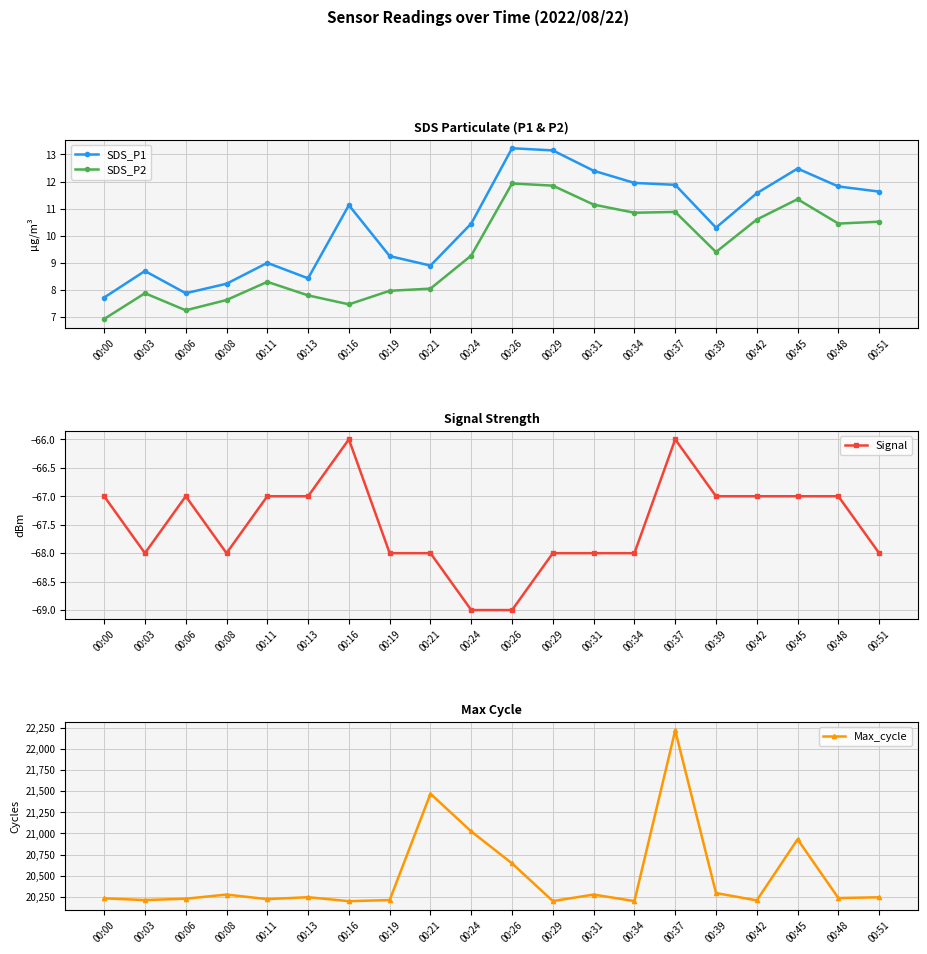

Which series has the largest range (max minus min)?

Max_cycle